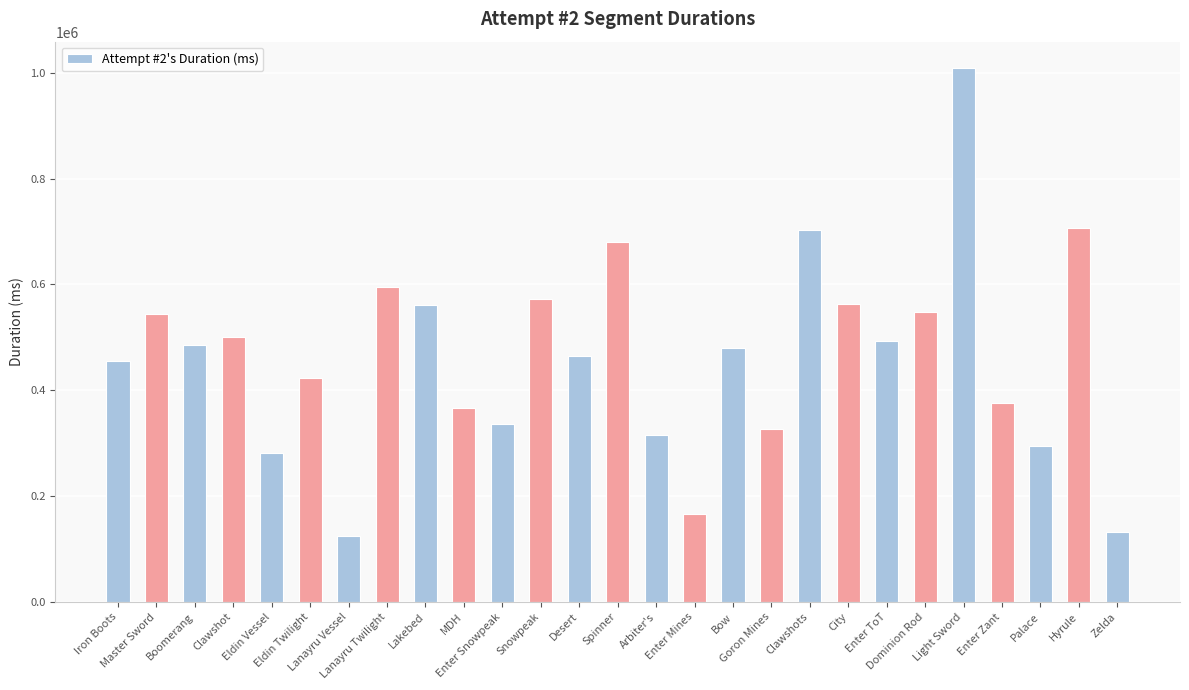

How many data points are less than 479451?

13